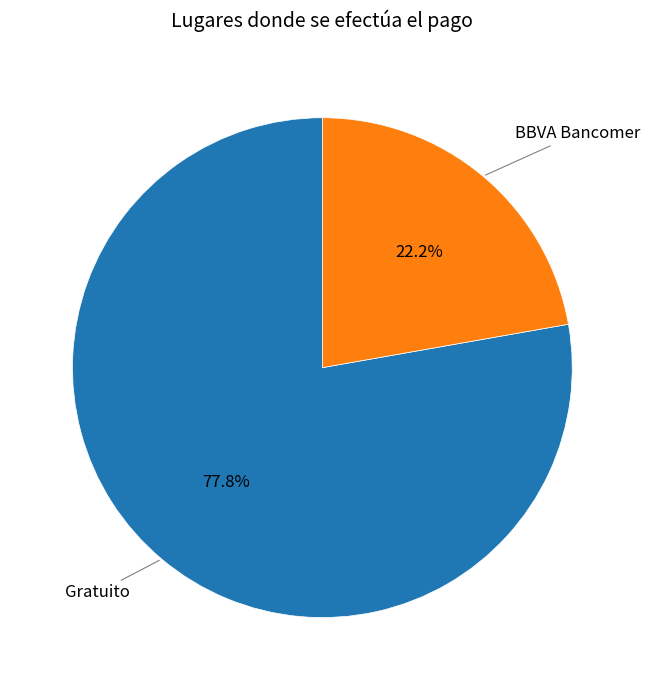

Is there any slice that represents more than half of the pie?

Yes